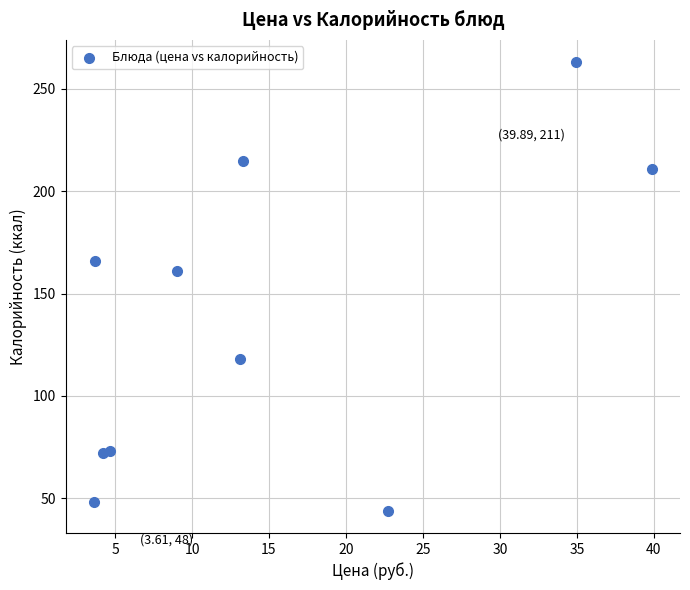

What is the range of Y values (max minus min)?

219